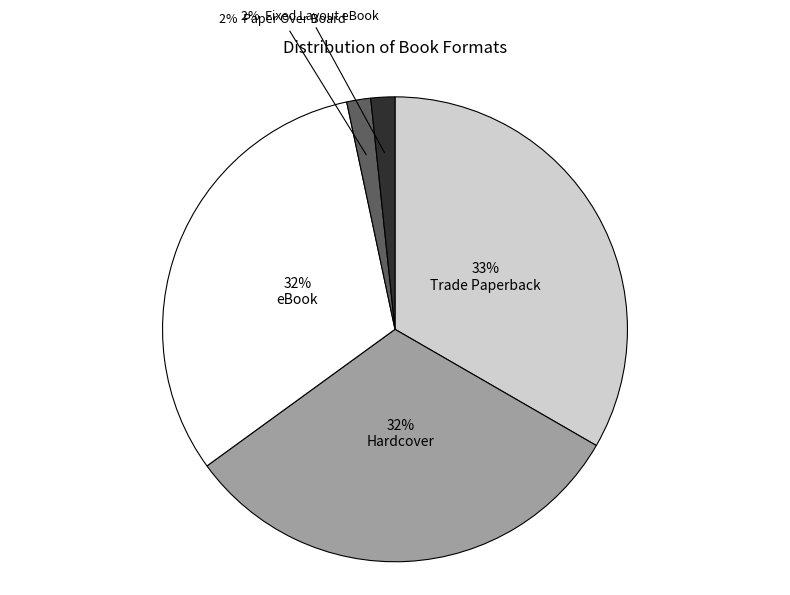

Count the number of slices in the pie.

5